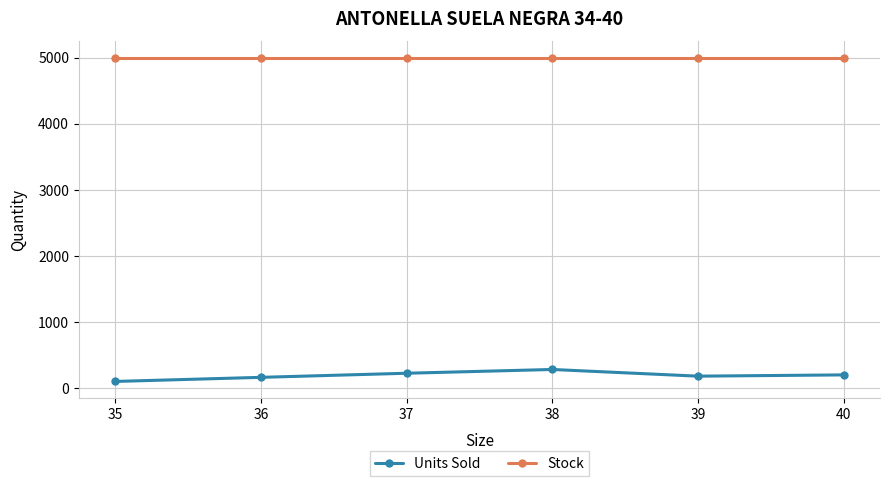

True or false: Units Sold and Stock intersect in this chart.

False